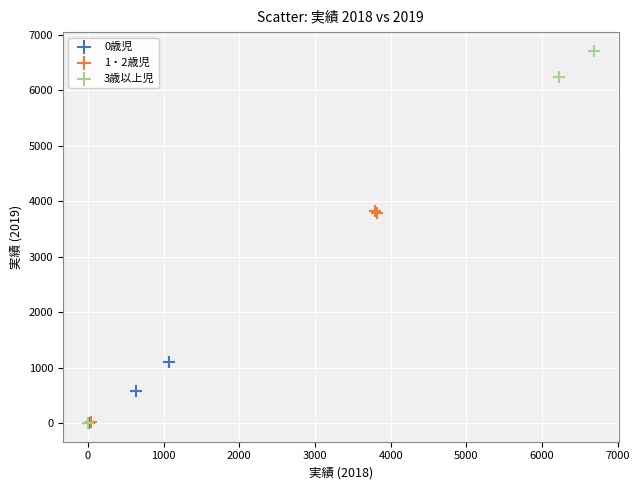

Which series reaches the maximum Y coordinate?

3歳以上児